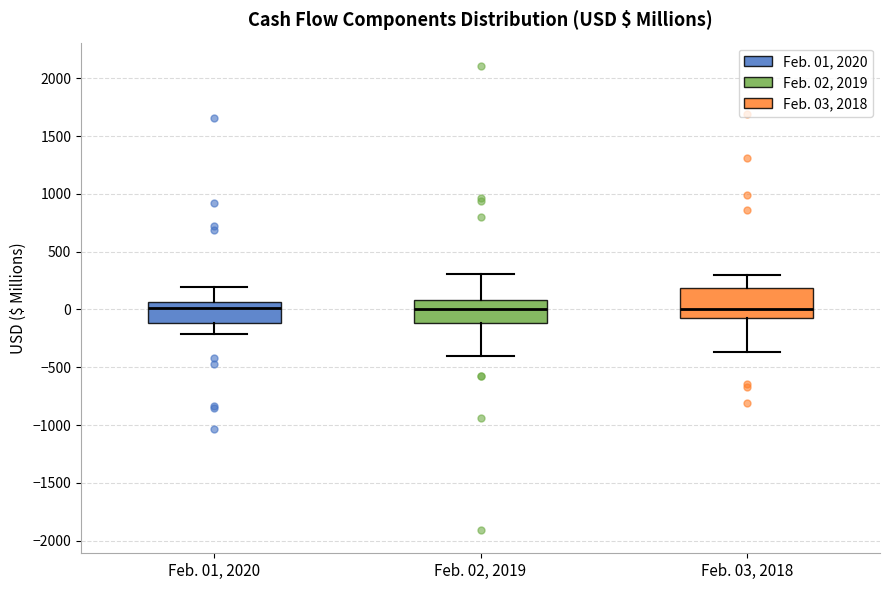

Which box is the tallest, from its lower edge to its upper edge?

Feb. 03, 2018